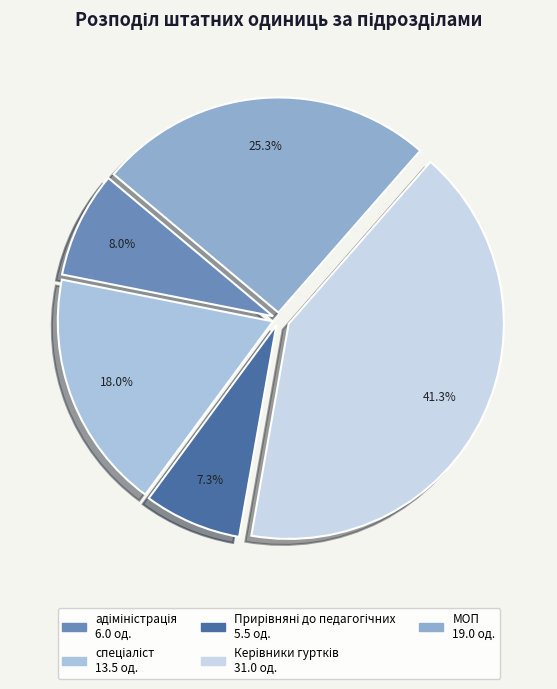

Does Прирівняні до педагогічних account for over 50% of the chart?

No